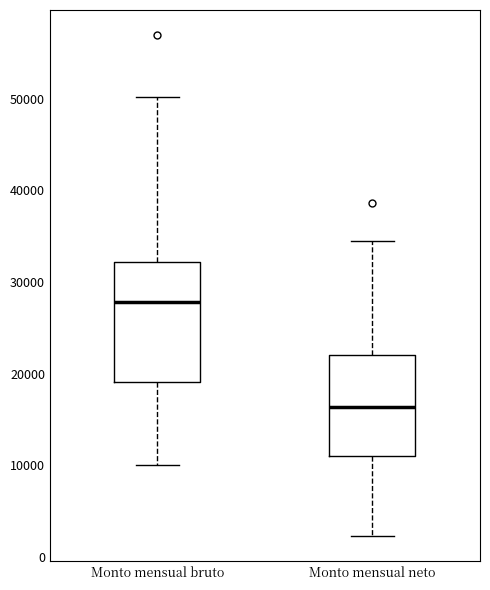

Reading left to right, read every box against the y-axis: the position of its median line, the range the box covers, and the ends of its whiskers. The values are not printed on the chart, so give them approximately, as read against the axis.

Monto mensual bruto: median 28000, box 19000 to 32000, whiskers 10000 to 50000
Monto mensual neto: median 16000, box 11000 to 22000, whiskers 2000 to 34000